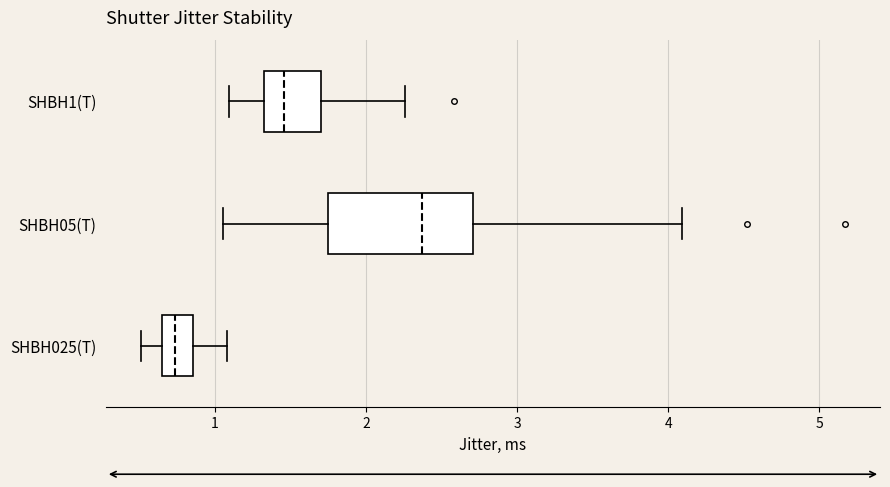

Reading bottom to top, transcribe this box plot: for each box, give where its median line is, the range the box spans, and where its two whiskers end, as read against the x-axis. The values are not printed on the chart, so give them approximately, as read against the axis.

SHBH025(T): median 0.7, box 0.6 to 0.9, whiskers 0.5 to 1.1
SHBH05(T): median 2.4, box 1.8 to 2.7, whiskers 1.1 to 4.1
SHBH1(T): median 1.5, box 1.3 to 1.7, whiskers 1.1 to 2.3